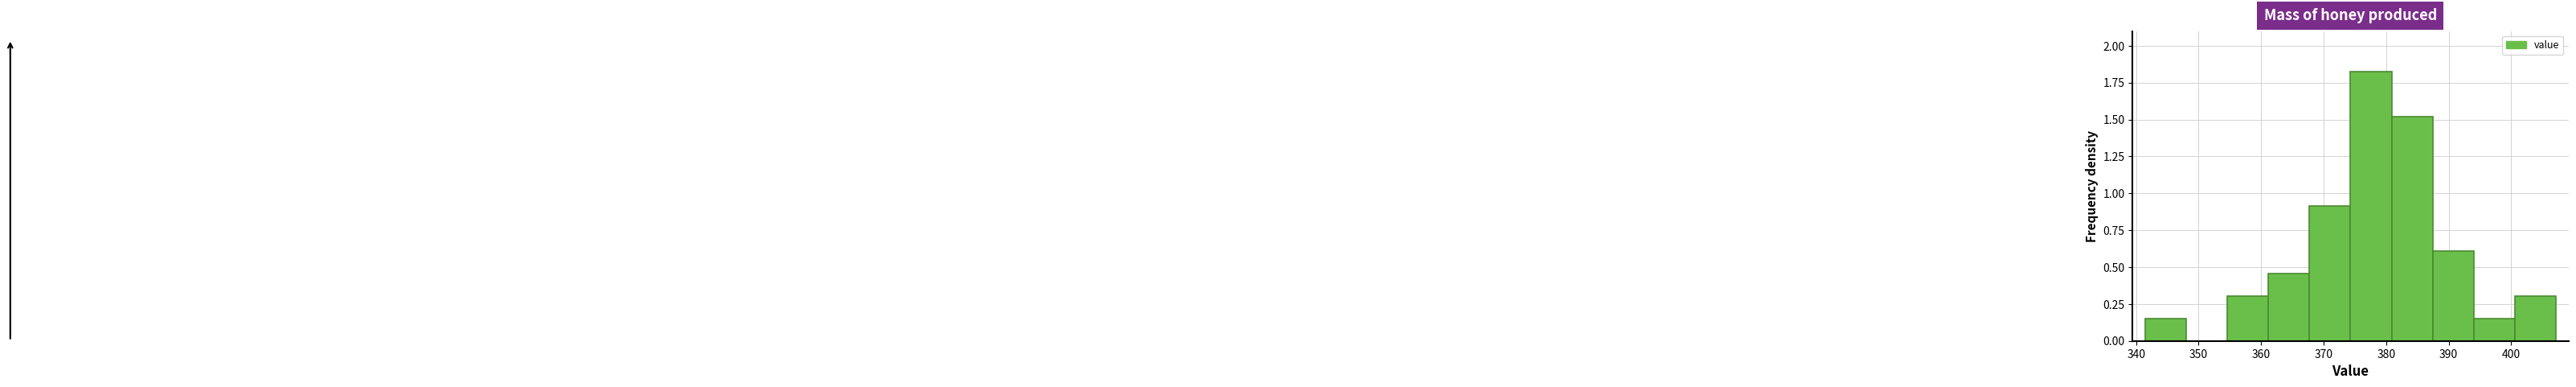

Reading left to right, transcribe this chart: for each bar, give the range it covers on the x-axis and its height. Neither the bar edges nor the heights are printed on the chart, so give them approximately, as read against the axes.

341 to 348: 0.15
348 to 355: 0
355 to 361: 0.30
361 to 368: 0.45
368 to 374: 0.90
374 to 381: 1.85
381 to 387: 1.50
387 to 394: 0.60
394 to 401: 0.15
401 to 407: 0.30